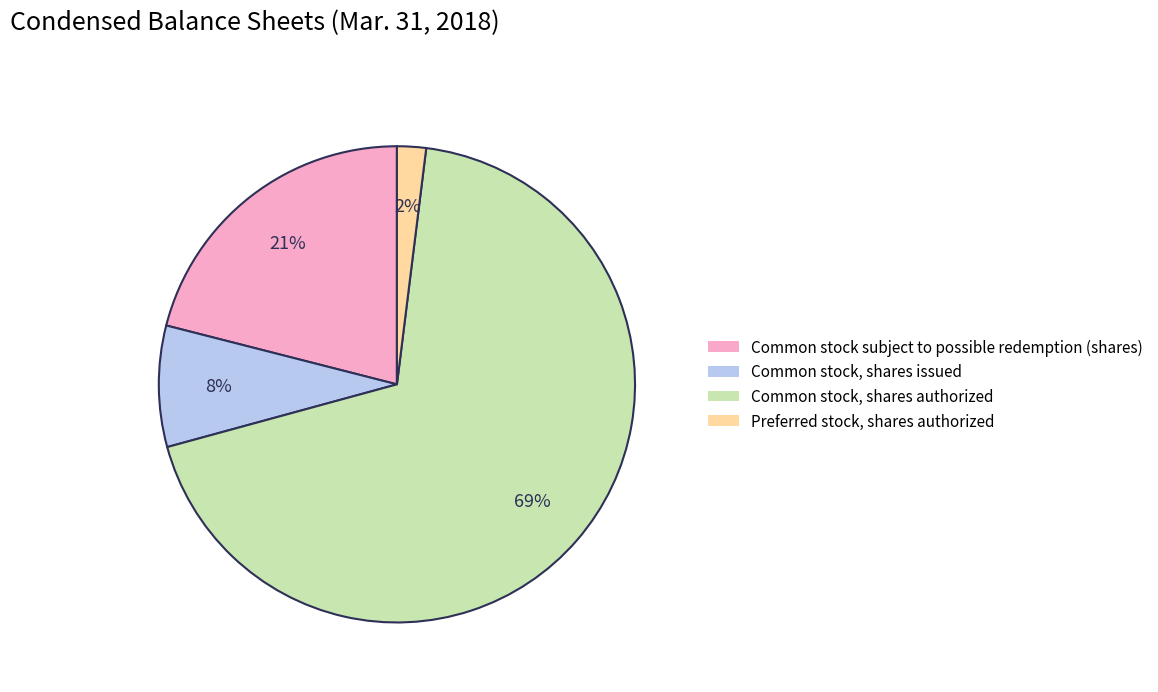

What percentage is the Common stock, shares issued slice, to the nearest percent?

8%